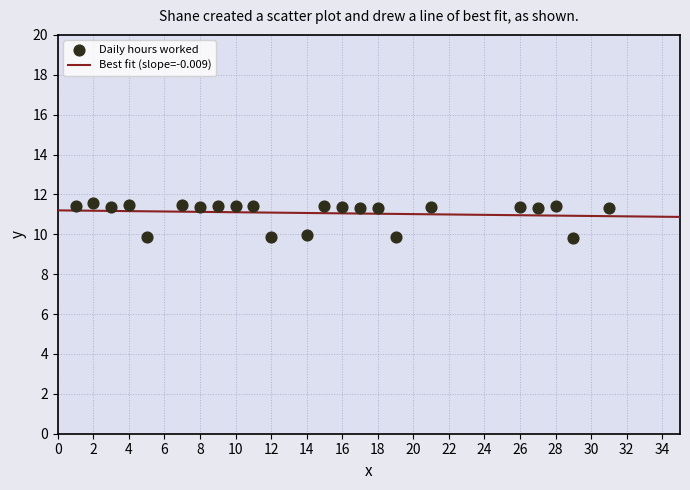

What is the range of X values (max minus min)?

30.0